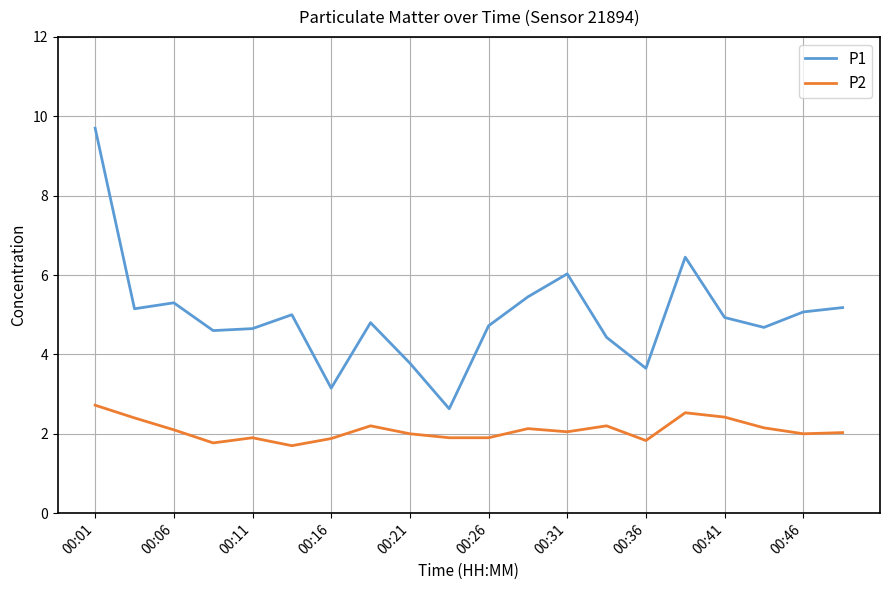

What is the greatest value displayed?

9.7